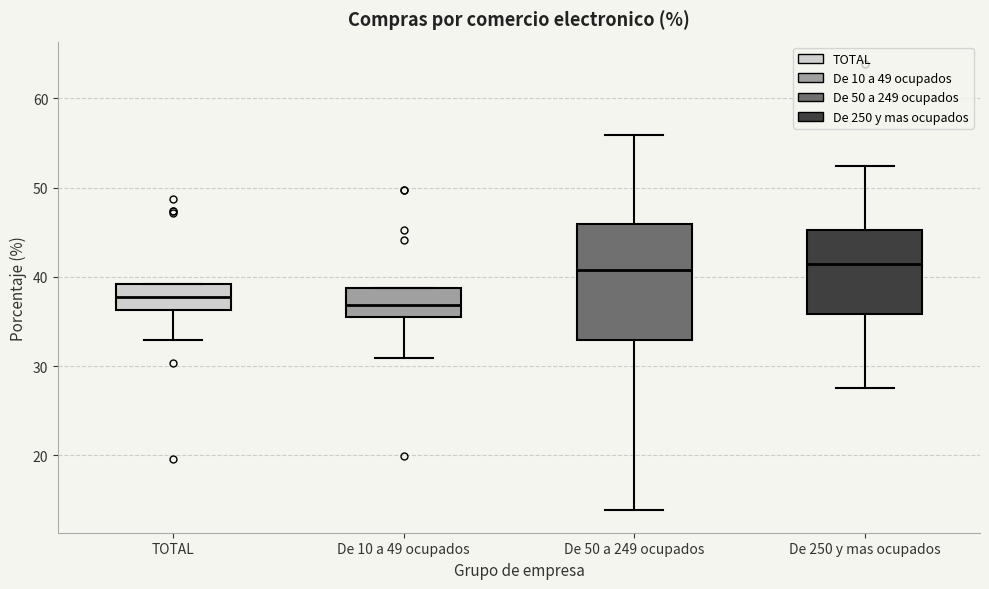

Reading left to right, transcribe this box plot: for each box, give where its median line is, the range the box spans, and where its two whiskers end, as read against the y-axis. The values are not printed on the chart, so give them approximately, as read against the axis.

TOTAL: median 38, box 36 to 39, whiskers 33 to 39
De 10 a 49 ocupados: median 37, box 35 to 39, whiskers 31 to 39
De 50 a 249 ocupados: median 41, box 33 to 46, whiskers 14 to 56
De 250 y mas ocupados: median 41, box 36 to 45, whiskers 28 to 52